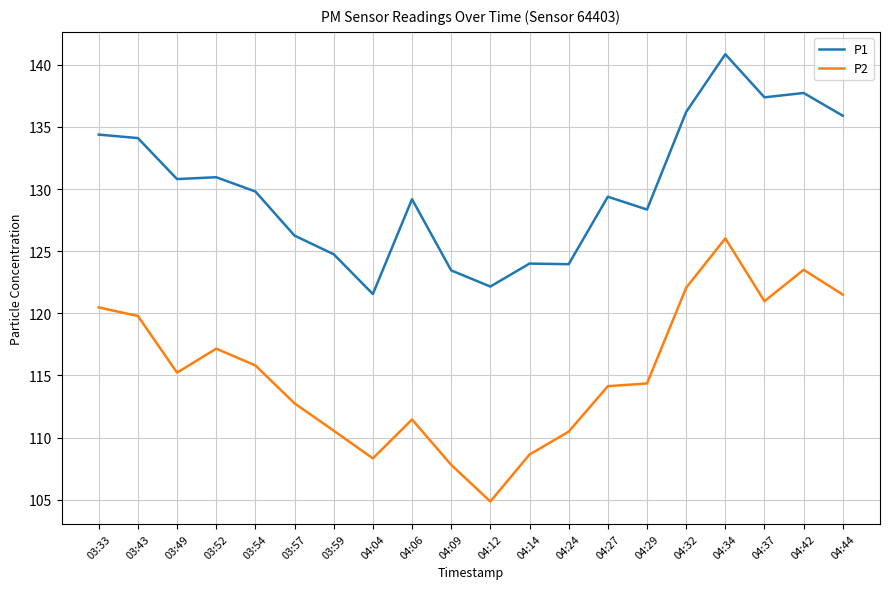

In P2, how many points are lower than both neighbors (excluding endpoints)?

4